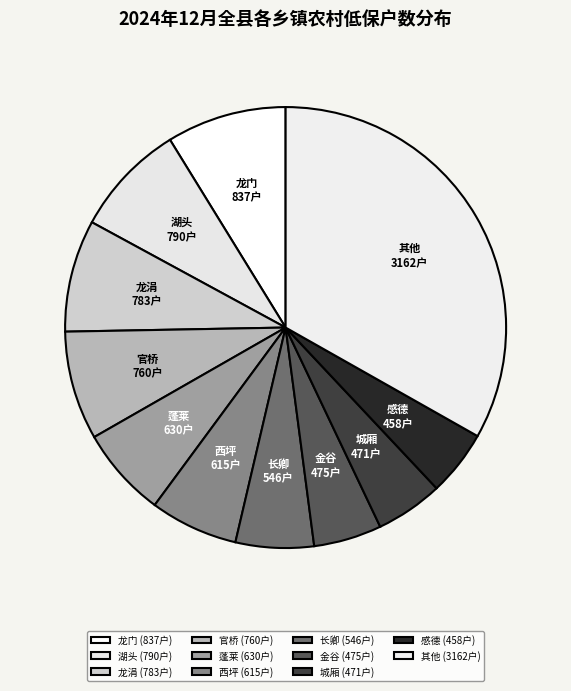

The 湖头 slice represents 8% of the pie. True or false?

True